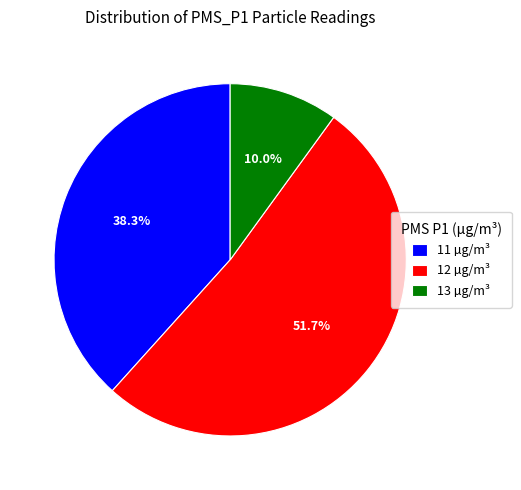

Between 11 µg/m³ and 13 µg/m³, which is larger?

11 µg/m³